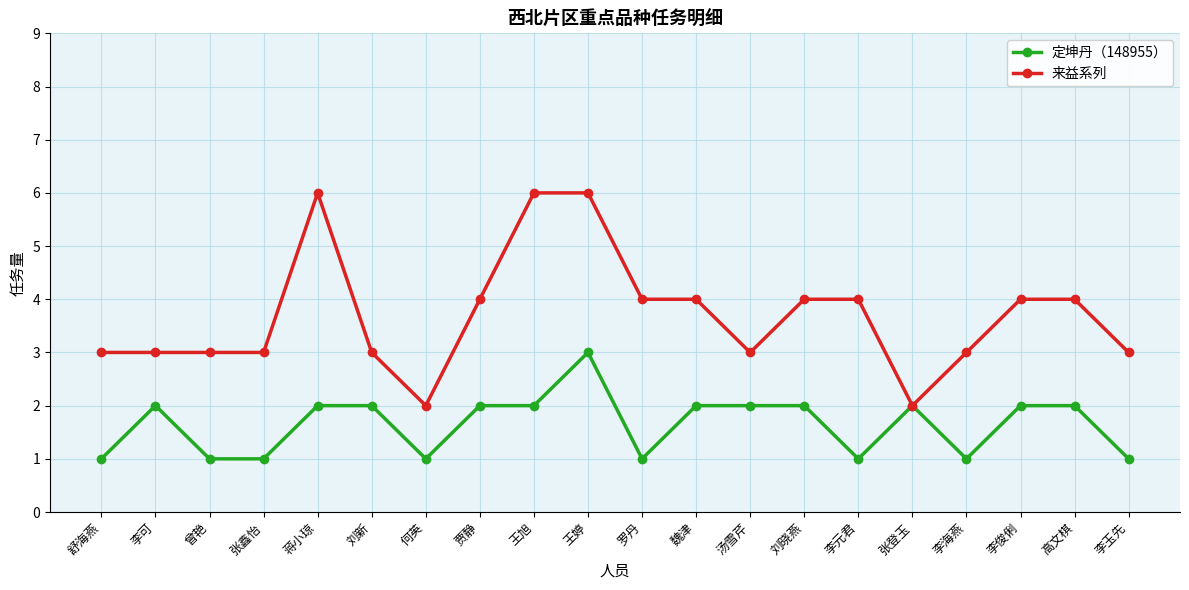

At which category is the sum across all series the highest?

王婷